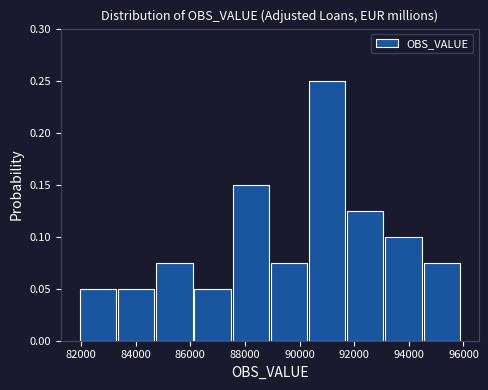

What is the height of the bar covering 82000 to 83400 on the x-axis? Neither the bar edges nor the heights are printed on the chart, so give them approximately, as read against the axes.

0.050